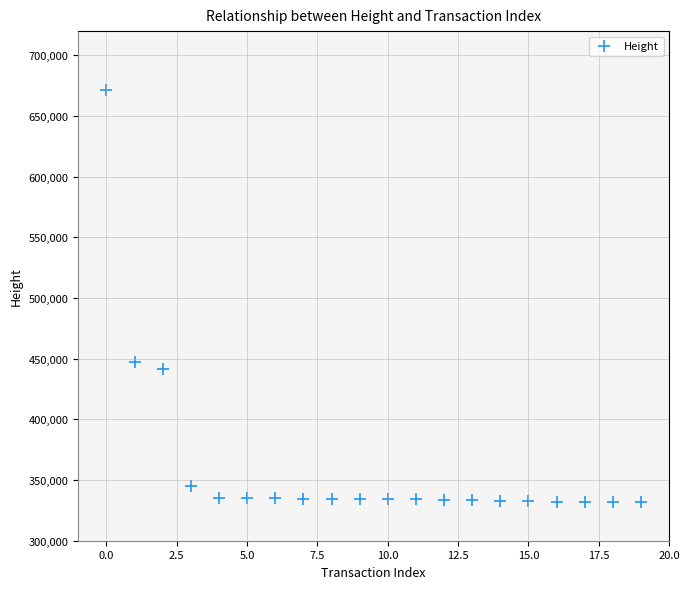

What is the range of Y values (max minus min)?

339985